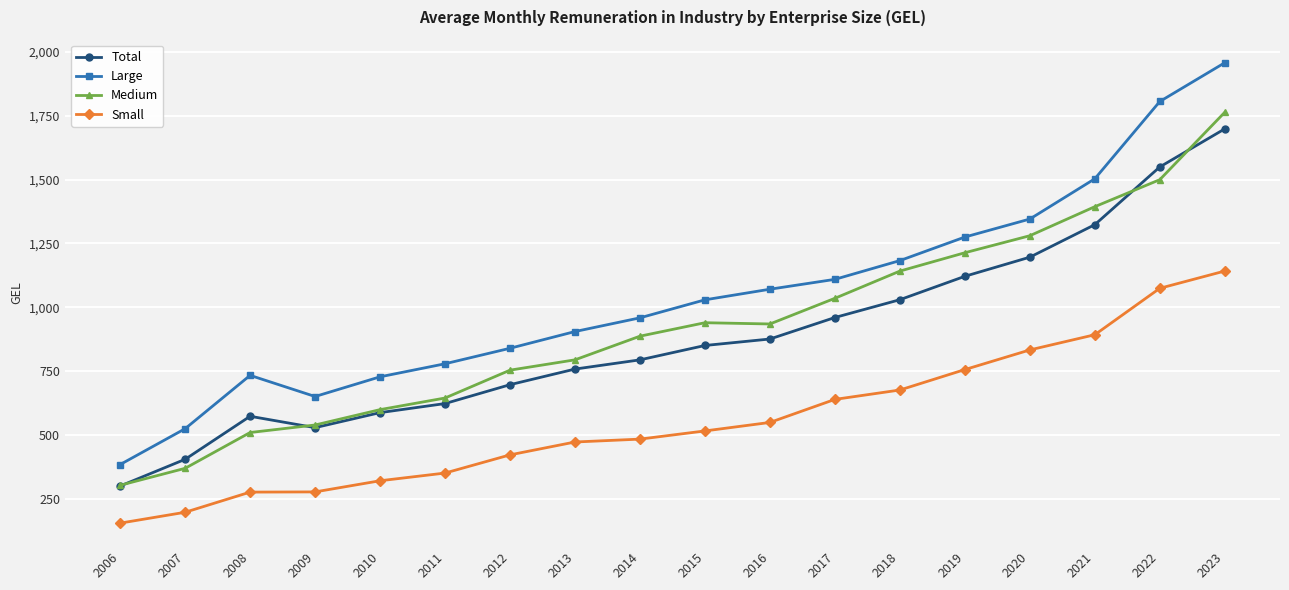

Which series has the largest range (max minus min)?

Large